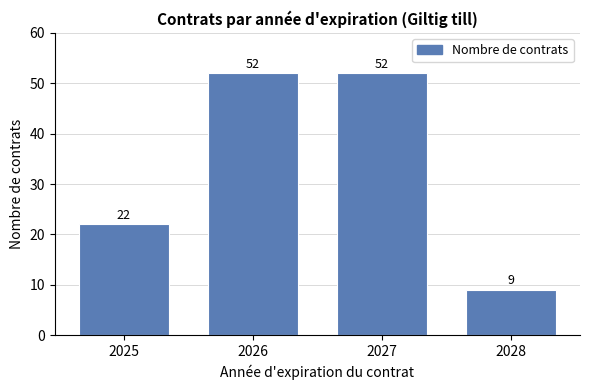

Reading left to right, list all the values displayed in this chart.

22	52	52	9